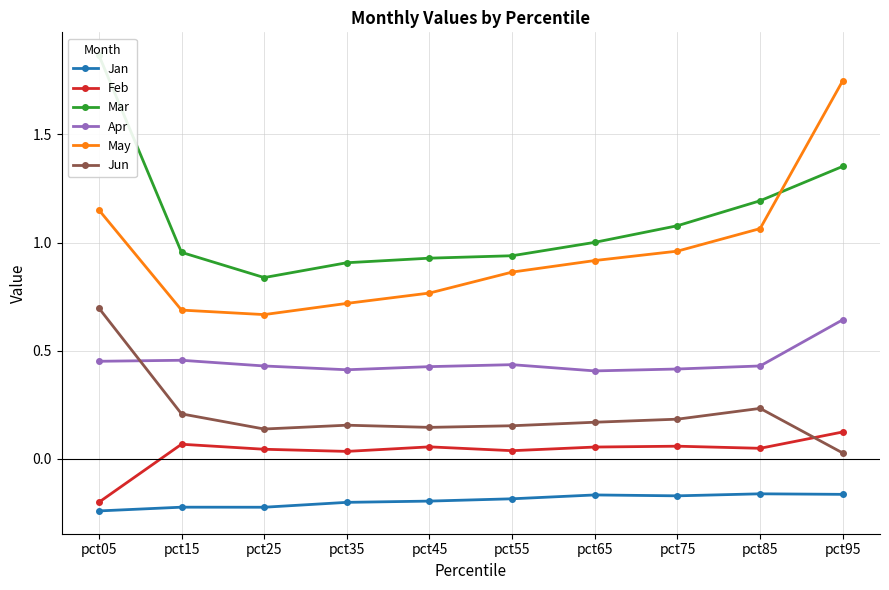

Reading left to right, list all the values displayed in this chart.

Jan: pct05=-0.2	pct15=-0.2	pct25=-0.2	pct35=-0.2	pct45=-0.2	pct55=-0.2	pct65=-0.2	pct75=-0.2	pct85=-0.2	pct95=-0.2
Feb: pct05=-0.2	pct15=0.1	pct25=0.0	pct35=0.0	pct45=0.1	pct55=0.0	pct65=0.1	pct75=0.1	pct85=0.0	pct95=0.1
Mar: pct05=1.9	pct15=1.0	pct25=0.8	pct35=0.9	pct45=0.9	pct55=0.9	pct65=1.0	pct75=1.1	pct85=1.2	pct95=1.4
Apr: pct05=0.5	pct15=0.5	pct25=0.4	pct35=0.4	pct45=0.4	pct55=0.4	pct65=0.4	pct75=0.4	pct85=0.4	pct95=0.6
May: pct05=1.2	pct15=0.7	pct25=0.7	pct35=0.7	pct45=0.8	pct55=0.9	pct65=0.9	pct75=1.0	pct85=1.1	pct95=1.7
Jun: pct05=0.7	pct15=0.2	pct25=0.1	pct35=0.2	pct45=0.1	pct55=0.2	pct65=0.2	pct75=0.2	pct85=0.2	pct95=0.0